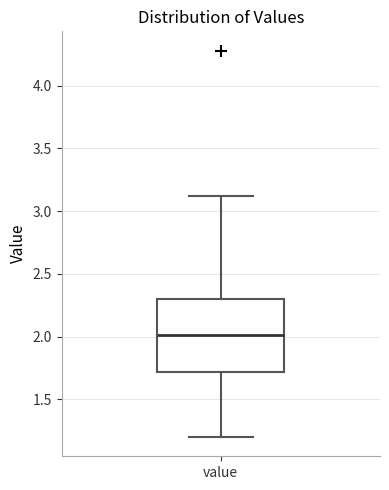

Read this box plot against the y-axis: the position of the median line, the range covered by the box, and the ends of both whiskers. The values are not printed on the chart, so give them approximately, as read against the axis.

median 2.0, box 1.7 to 2.3, whiskers 1.2 to 3.1